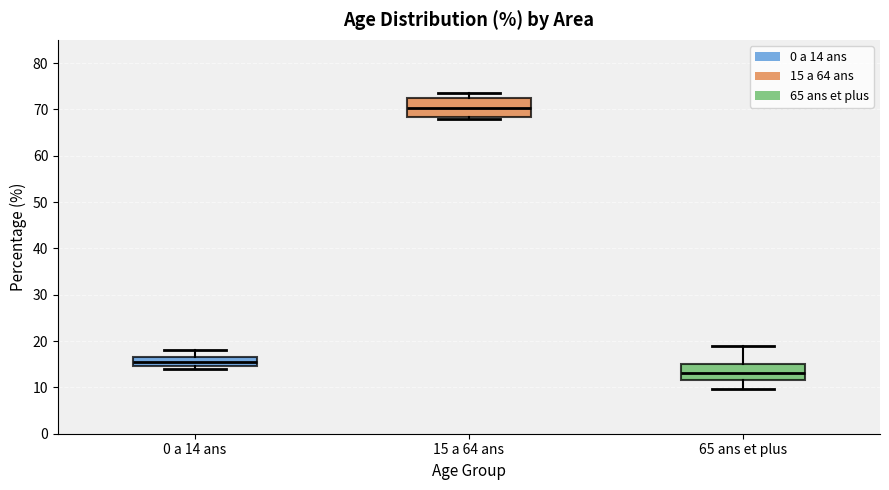

Reading left to right, read every box against the y-axis: the position of its median line, the range the box covers, and the ends of its whiskers. The values are not printed on the chart, so give them approximately, as read against the axis.

0 a 14 ans: median 16, box 15 to 17, whiskers 14 to 18
15 a 64 ans: median 70, box 68 to 72, whiskers 68 (just below the box's lower edge) to 74
65 ans et plus: median 13, box 12 to 15, whiskers 10 to 19